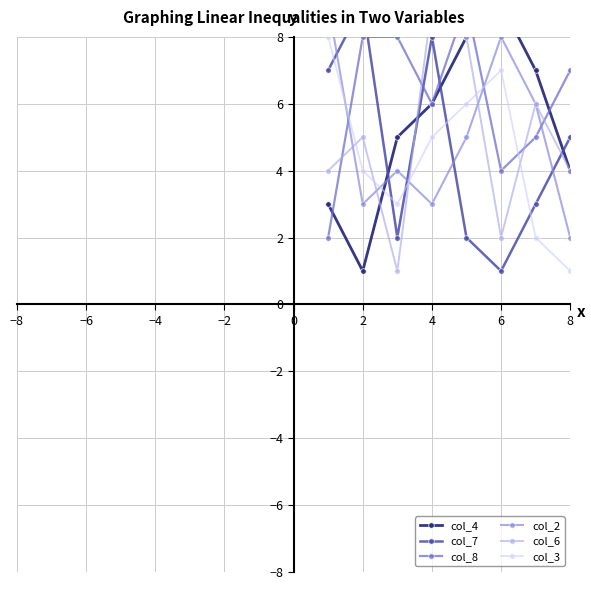

At how many categories does at least one series exceed 4?

9